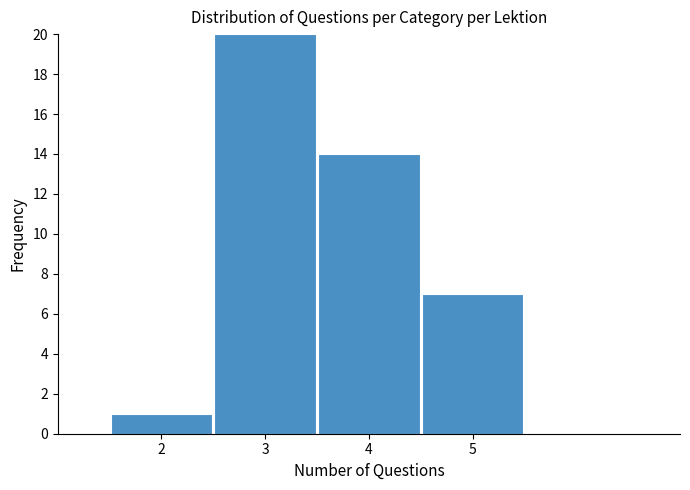

How tall is the bar that spans 3.5 to 4.5 on the x-axis? The values are not printed on the chart, so give them approximately, as read against the axis.

14